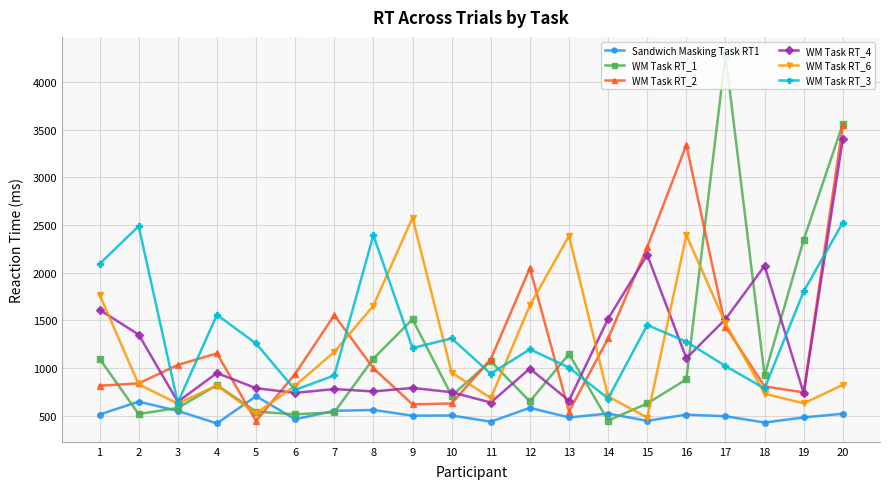

How many values in the WM Task RT_6 series are below 829?

10